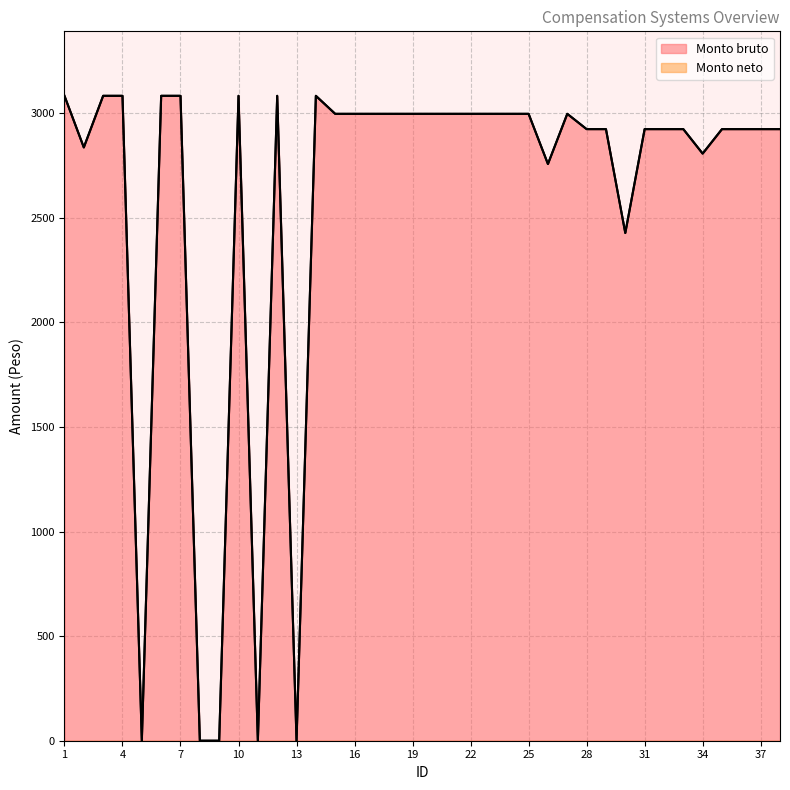

What is the sum of the Monto bruto values at 29 and 4?

6007.4